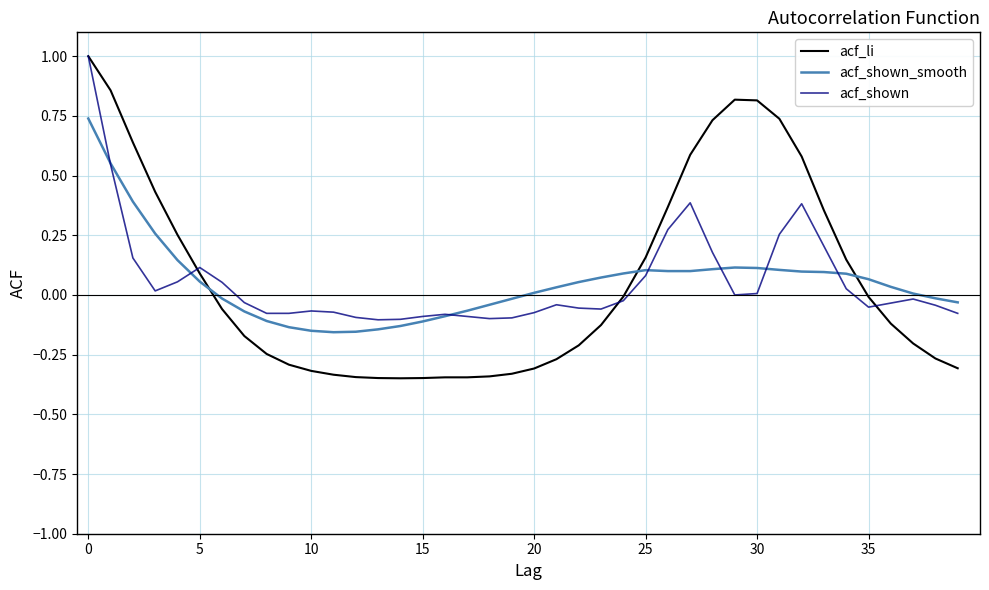

Which series has the widest spread of values?

acf_li